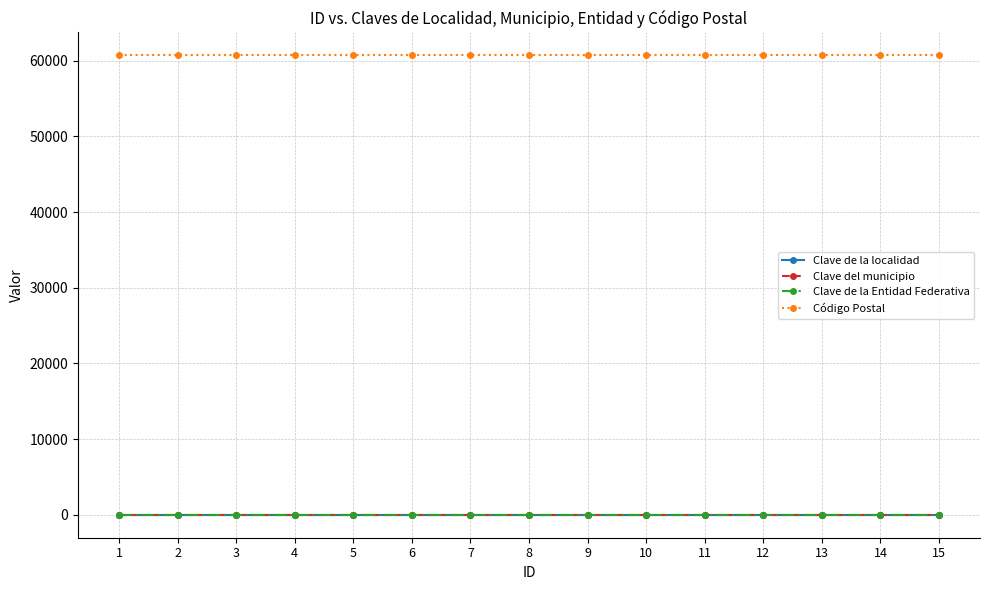

Between 1 and 6, which is larger?

1